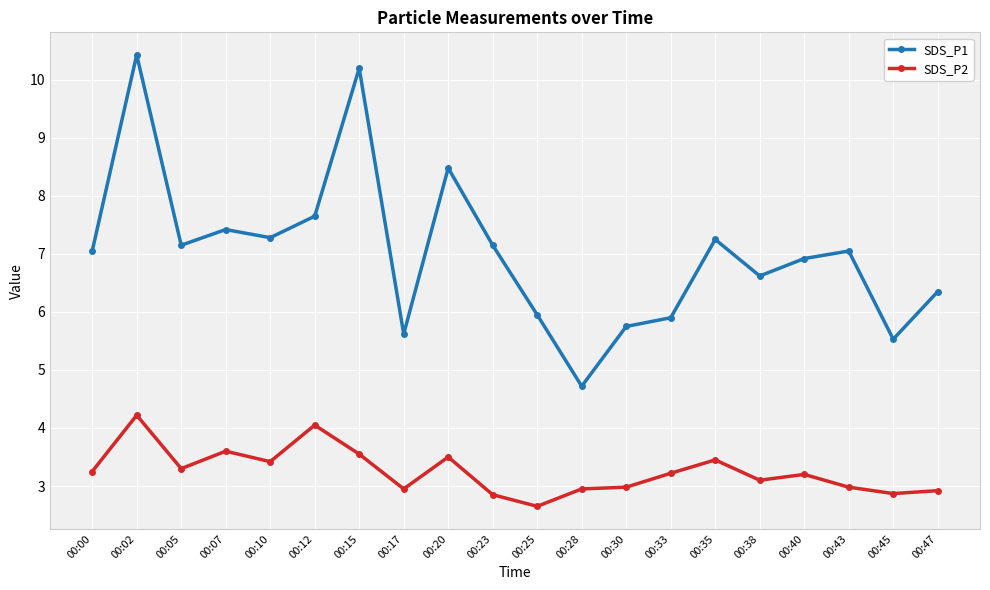

What is the sum of all SDS_P2 values?

65.0